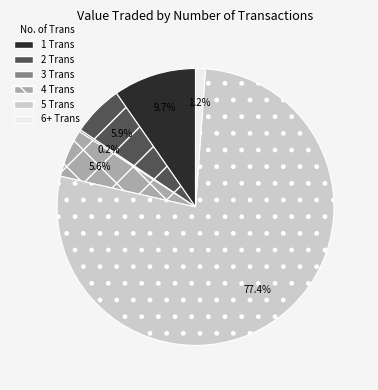

Does any single category account for the majority?

Yes